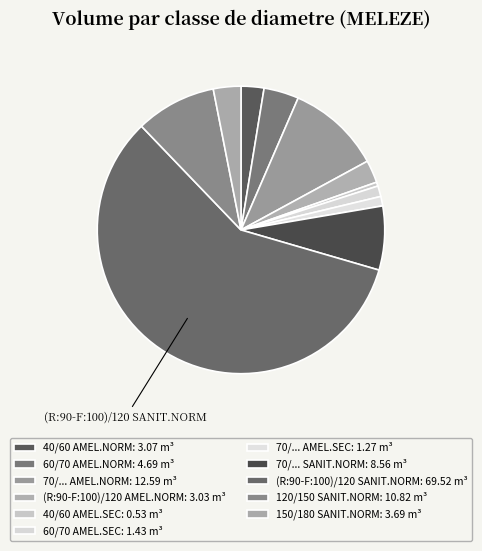

Count the number of slices in the pie.

11